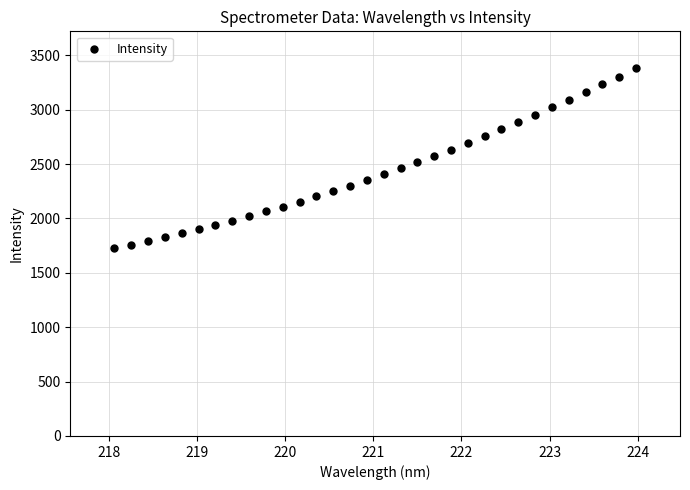

What is the range of Y values (max minus min)?

1657.5